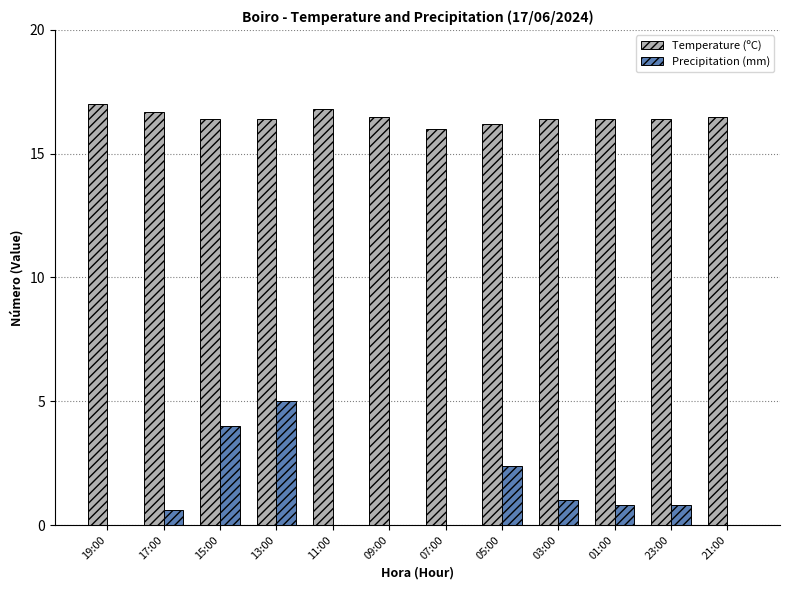

What is the total value across all series at 17:00?

17.3